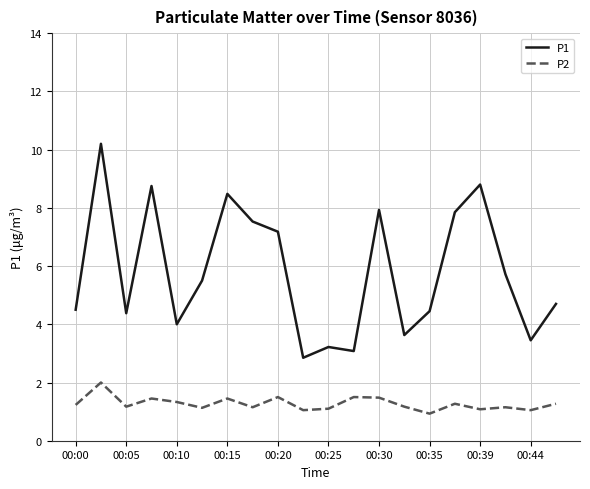

What is the average value of the P2 series?

1.3